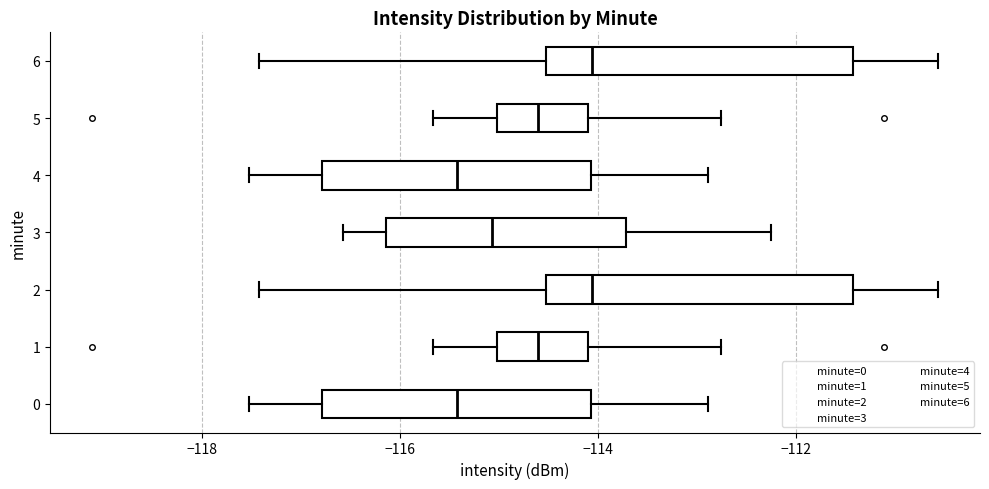

Where does the right whisker of the box at y = 6 end on the x-axis? The values are not printed on the chart, so give them approximately, as read against the axis.

-110.6